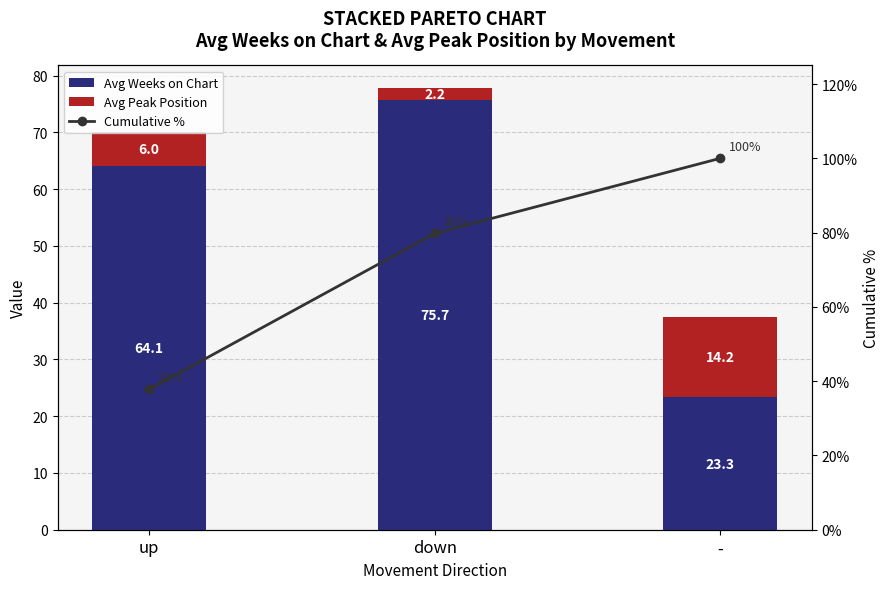

Between up and -, which series saw the biggest shift?

Cumulative %